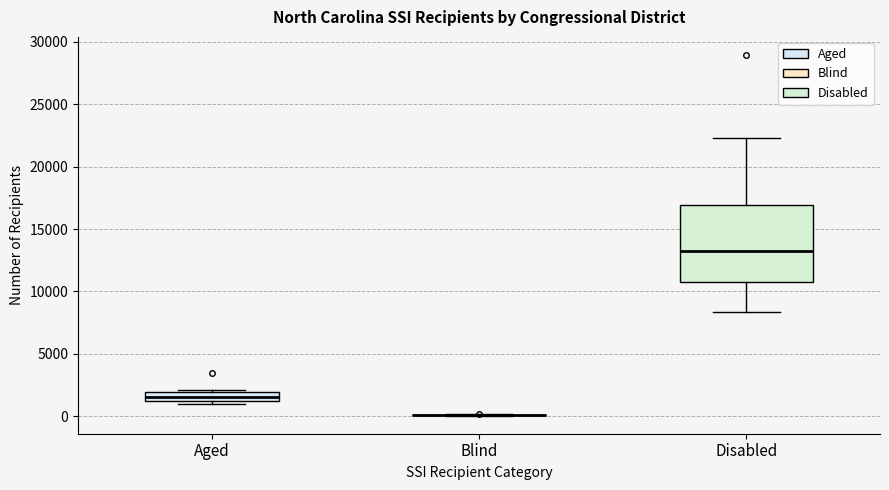

Where does the median line of the box for Aged sit on the y-axis? The values are not printed on the chart, so give them approximately, as read against the axis.

1500